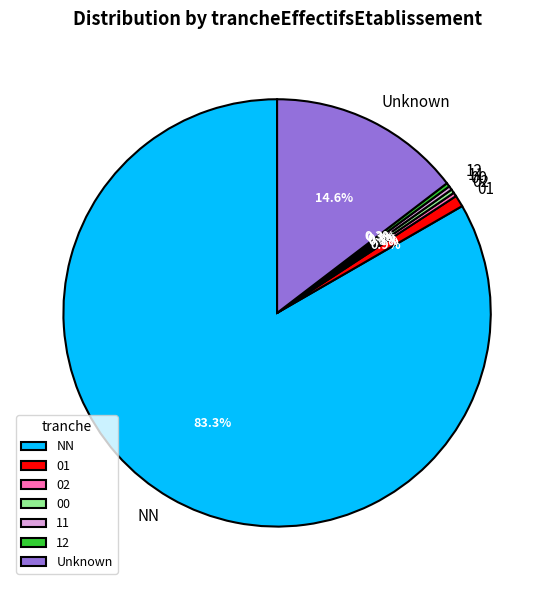

Which slice is the largest?

NN